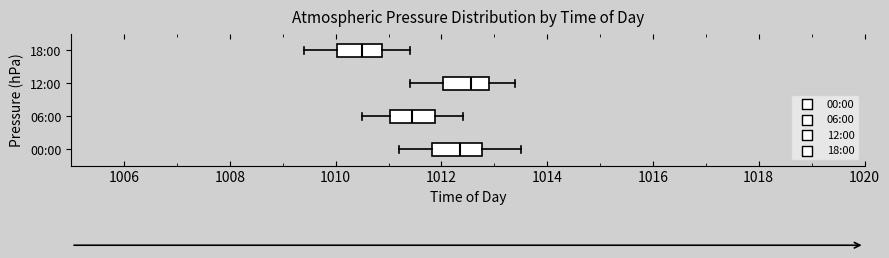

Reading bottom to top, transcribe this box plot: for each box, give where its median line is, the range the box spans, and where its two whiskers end, as read against the x-axis. The values are not printed on the chart, so give them approximately, as read against the axis.

00:00: median 1012.4, box 1011.8 to 1012.8, whiskers 1011.2 to 1013.6
06:00: median 1011.4, box 1011.0 to 1011.8, whiskers 1010.6 to 1012.4
12:00: median 1012.6, box 1012.0 to 1013.0, whiskers 1011.4 to 1013.4
18:00: median 1010.6, box 1010.0 to 1010.8, whiskers 1009.4 to 1011.4